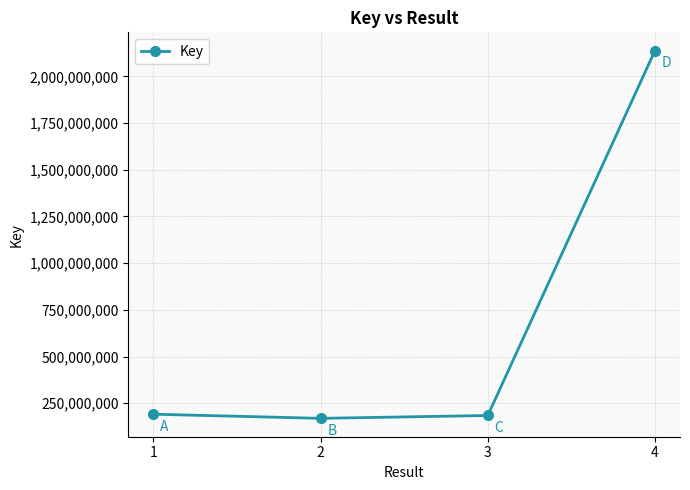

What is the value of the 3rd point from the left?

184354776